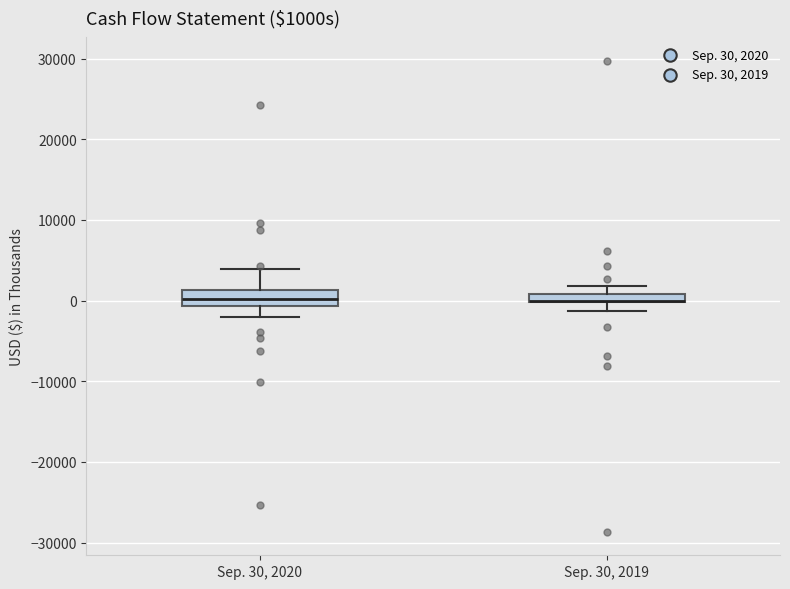

Where does the upper whisker of the box for Sep. 30, 2020 end on the y-axis? The values are not printed on the chart, so give them approximately, as read against the axis.

4000